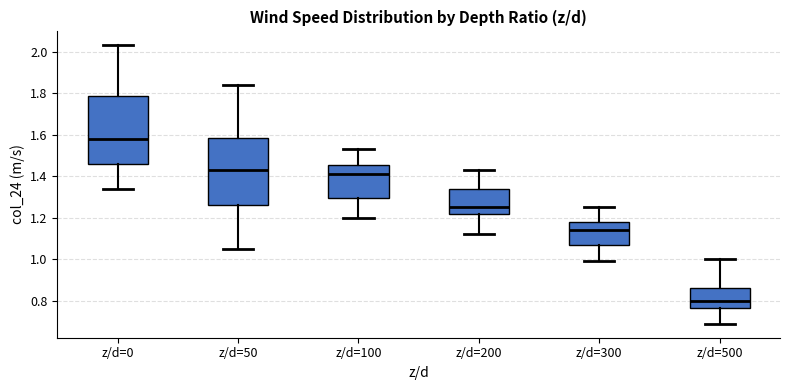

Which box's median line is the highest?

z/d=0